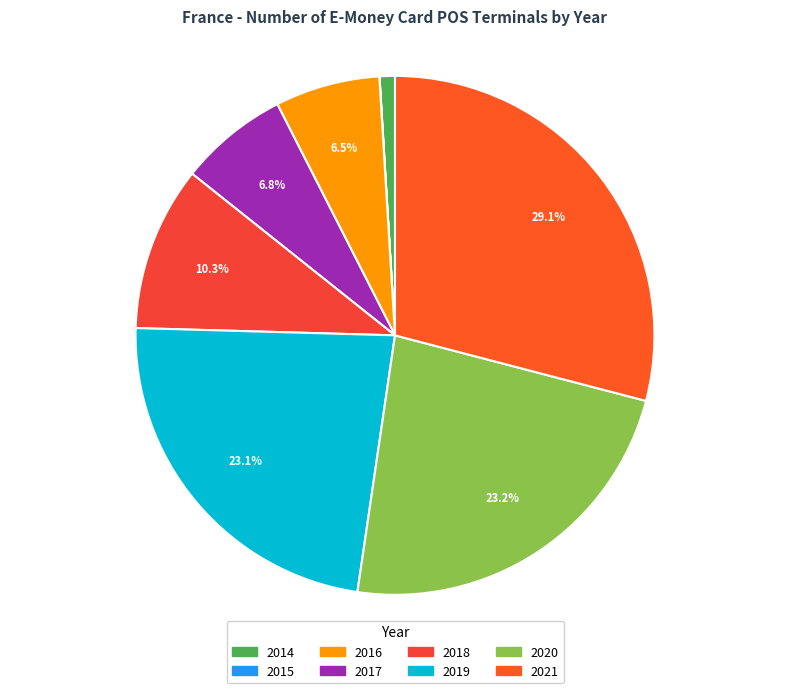

How many segments does this pie chart have?

8